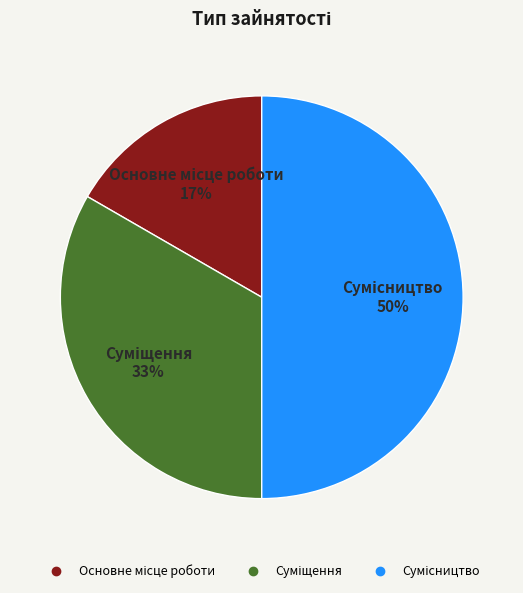

To the nearest percent, what is the average slice percentage?

33%